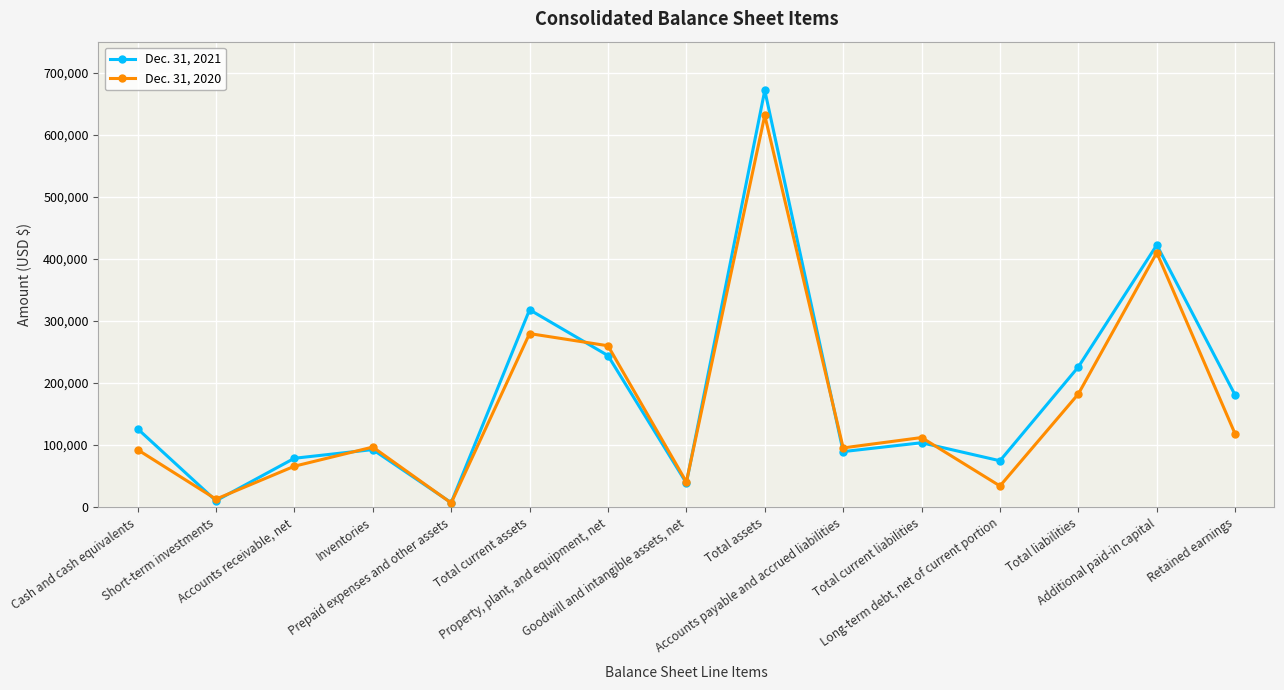

Which series has the largest total across all categories?

Dec. 31, 2021